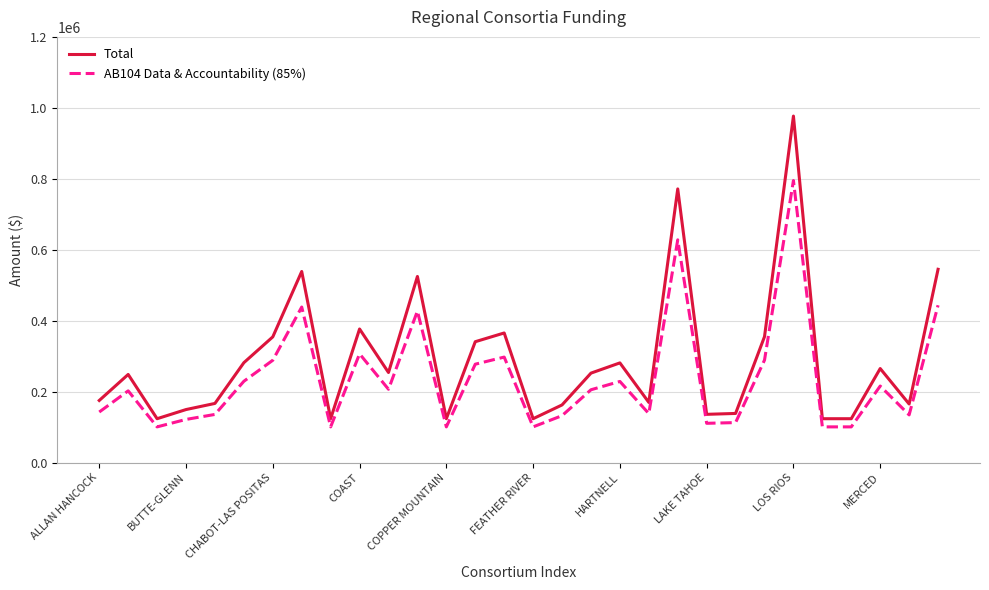

Is this an area chart (filled region under the line)?

No